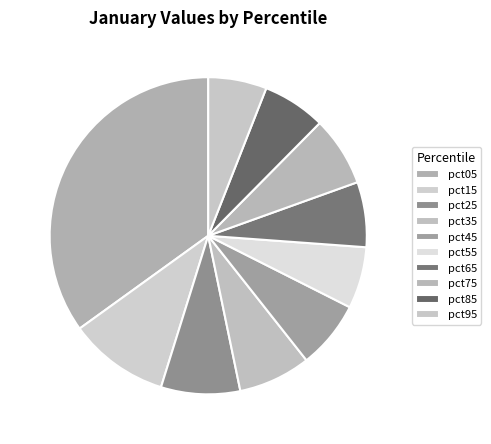

Does pct05 account for over 50% of the chart?

No